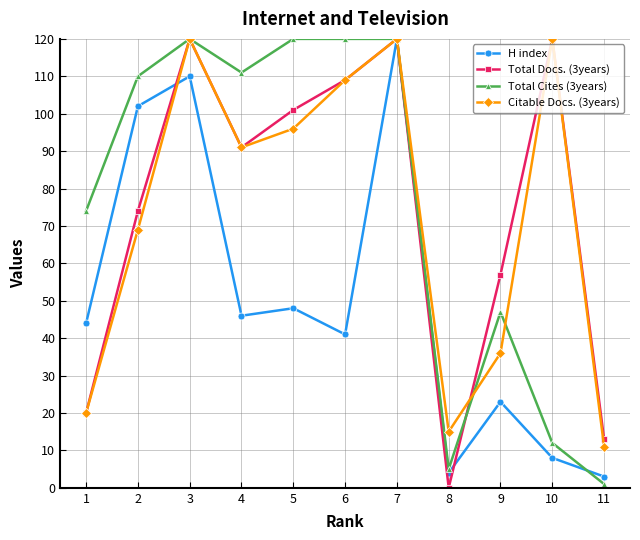

Which series has the largest total across all categories?

Total Cites (3years)